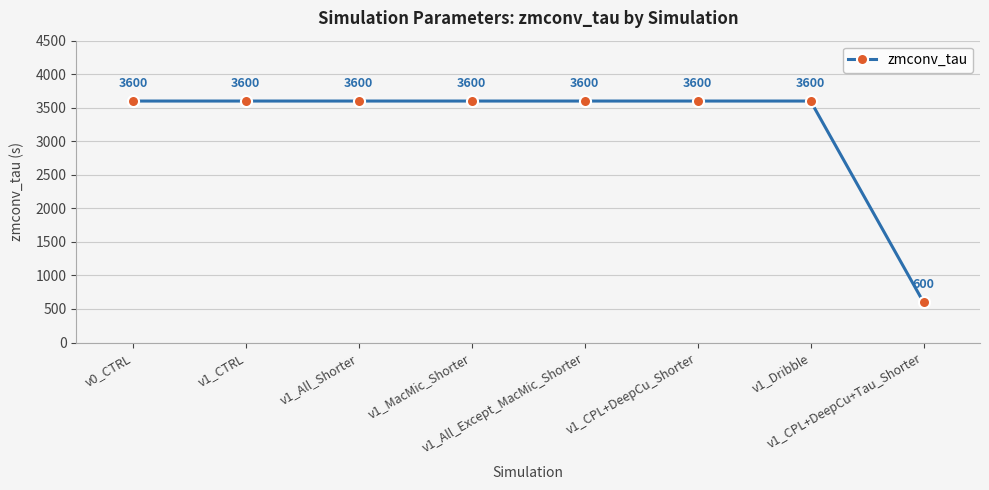

What is the maximum value shown in the chart?

3600